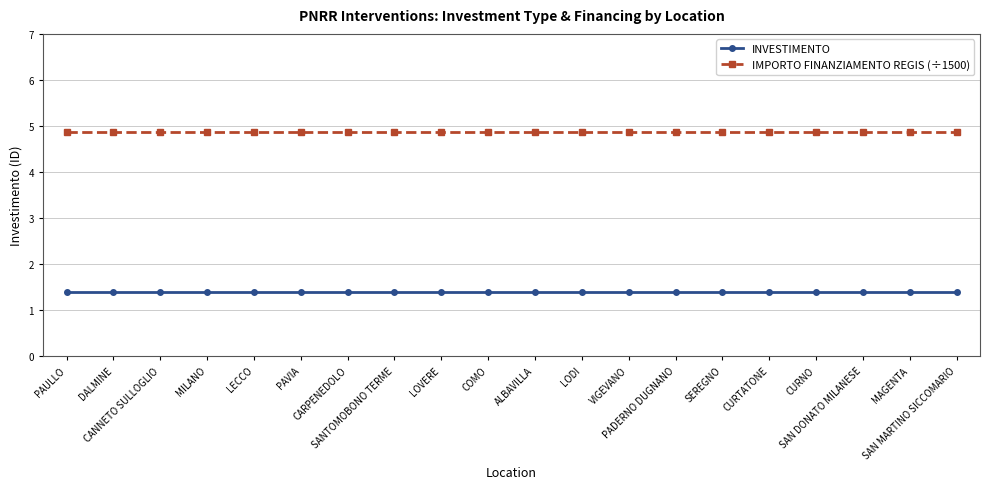

True or false: INVESTIMENTO has a value of 1.4 at CURTATONE.

True